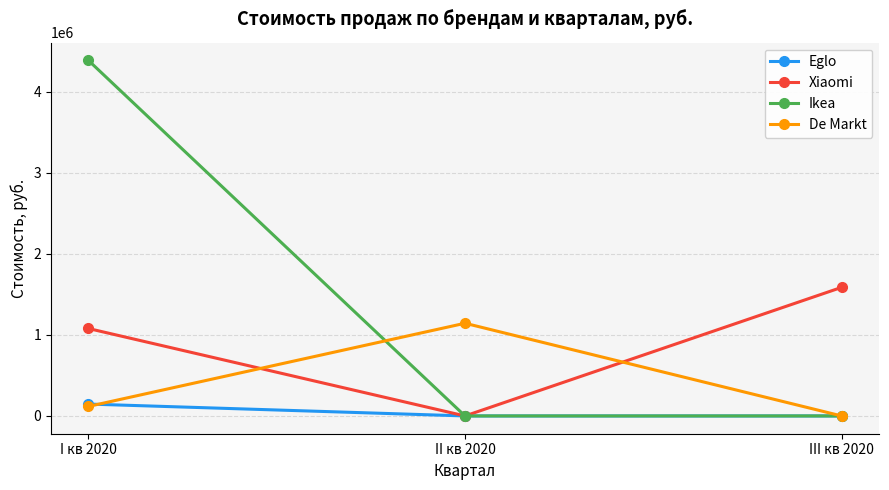

What is the average value of the Xiaomi series?

888797.4